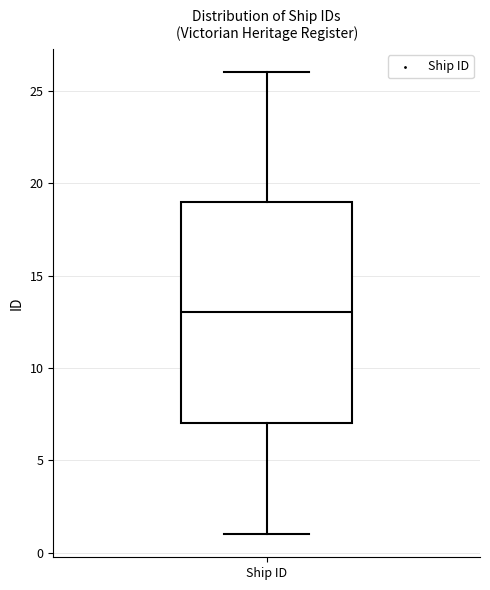

Transcribe this box plot: give where the median line is, the range the box spans, and where the two whiskers end, as read against the y-axis. The values are not printed on the chart, so give them approximately, as read against the axis.

median 13, box 7 to 19, whiskers 1 to 26